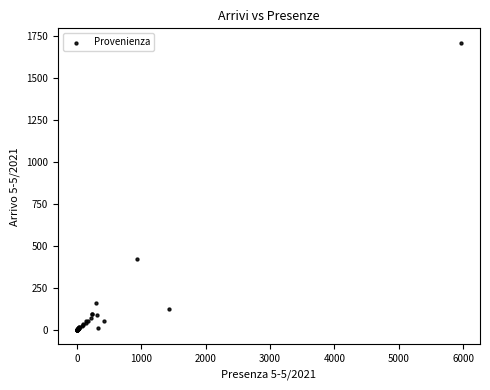

What Y value in the scatter plot is closest to 854?

423